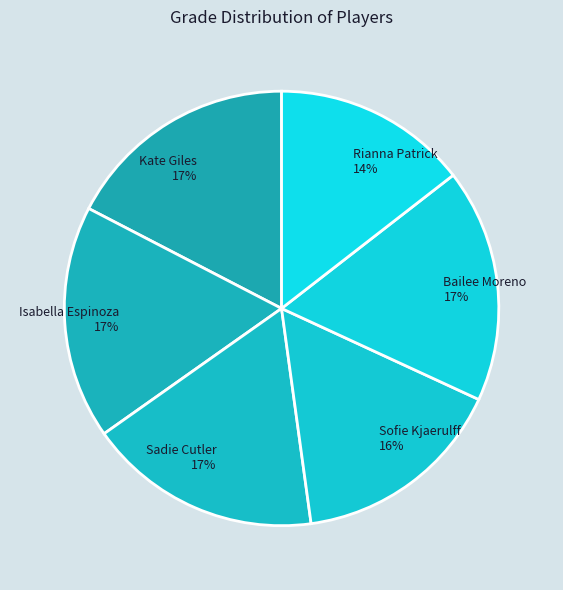

Is Bailee Moreno the majority of the pie?

No